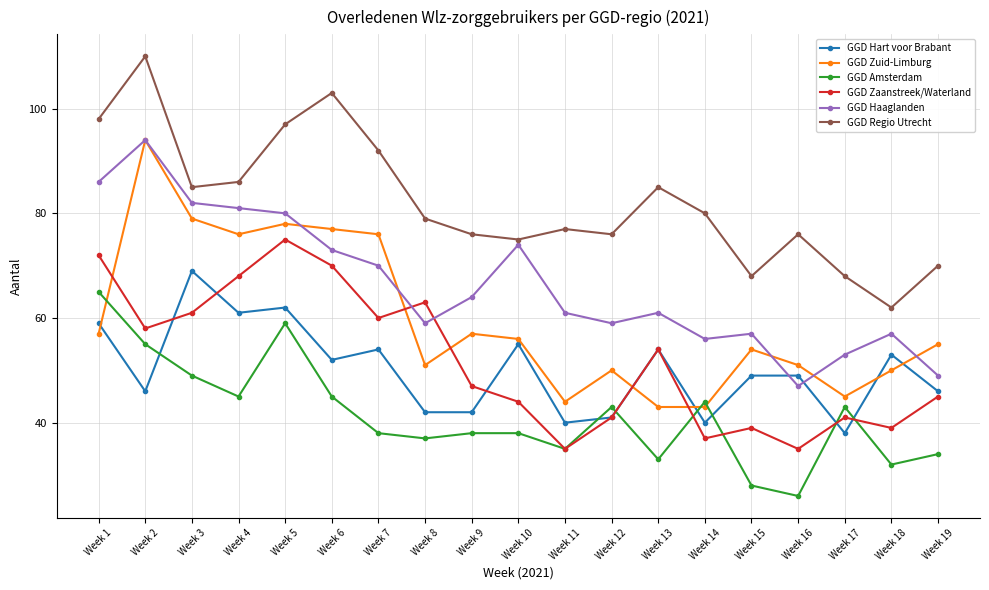

What are all the series names shown in the legend?

GGD Hart voor Brabant, GGD Zuid-Limburg, GGD Amsterdam, GGD Zaanstreek/Waterland, GGD Haaglanden, GGD Regio Utrecht